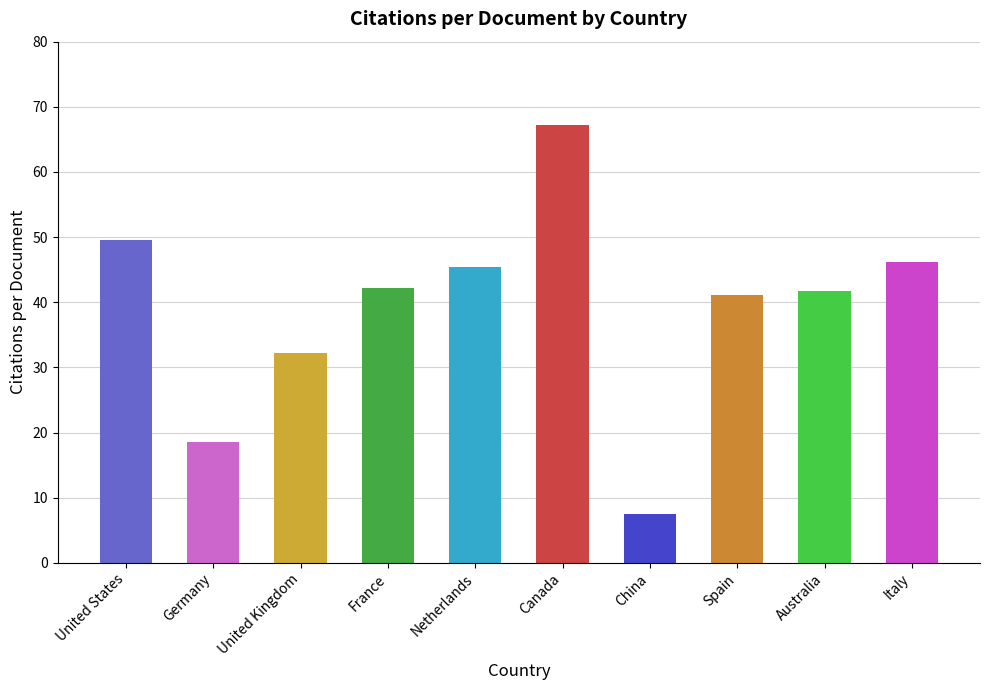

What is the sum of the values at France and United Kingdom?

74.4